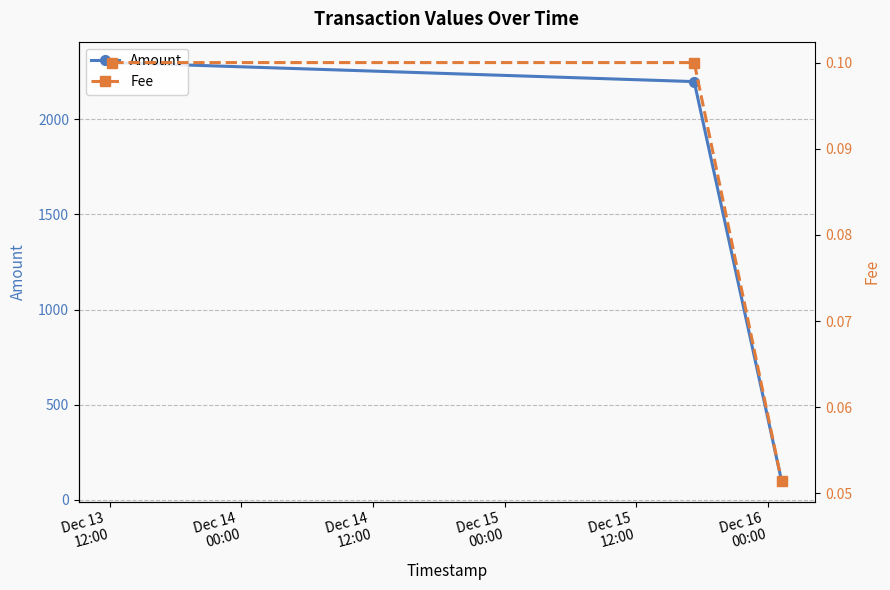

What is the value of the Amount point at the 1st from the left?

2297.6